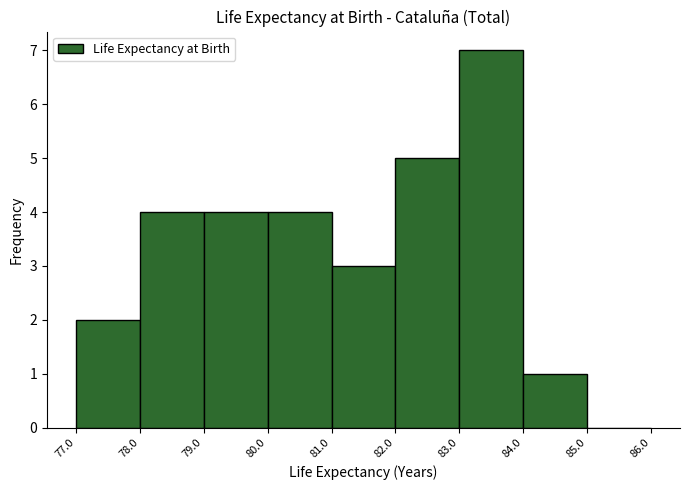

Reading left to right, transcribe this chart: for each bar, give the range it covers on the x-axis and its height. The values are not printed on the chart, so give them approximately, as read against the axis.

77.0 to 78.0: 2
78.0 to 79.0: 4
79.0 to 80.0: 4
80.0 to 81.0: 4
81.0 to 82.0: 3
82.0 to 83.0: 5
83.0 to 84.0: 7
84.0 to 85.0: 1
85.0 to 86.0: 0